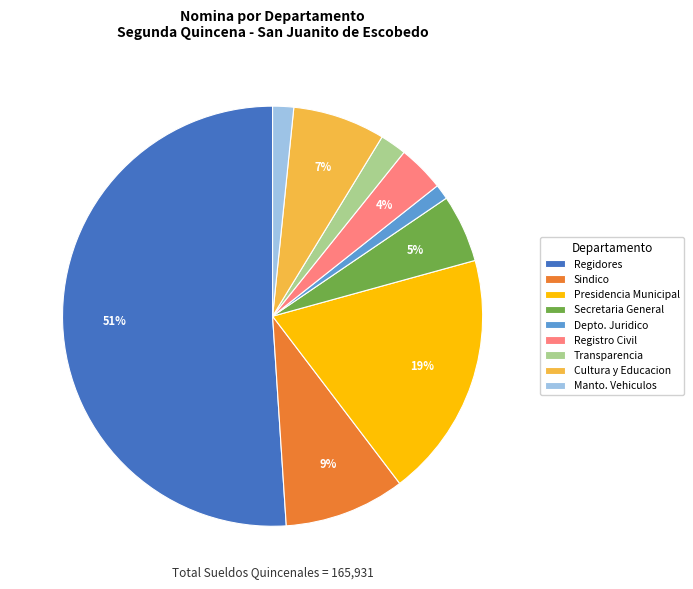

Is it true that Secretaria General is 20% of the pie?

False